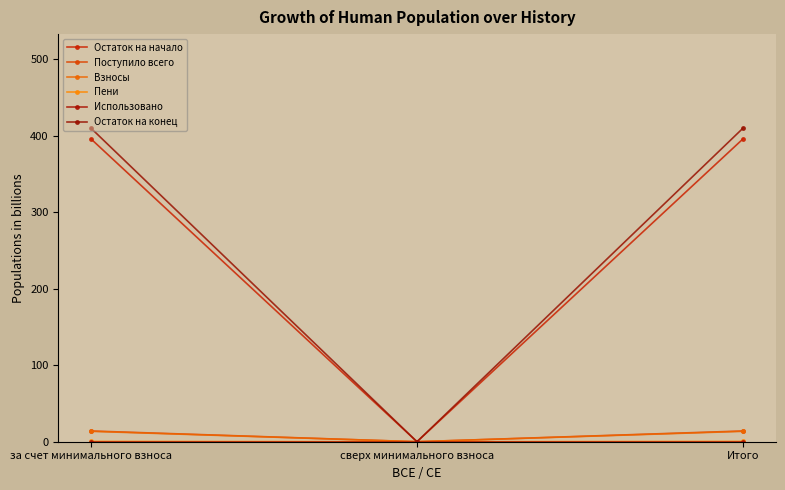

True or false: Остаток на конец has a value of 180.1 at Итого.

False